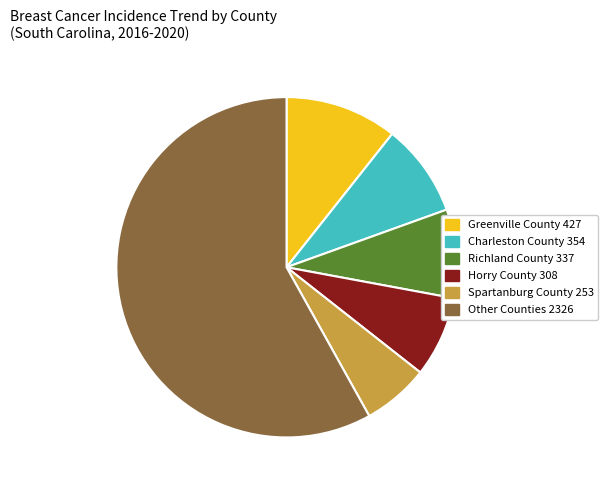

Count the number of slices in the pie.

6